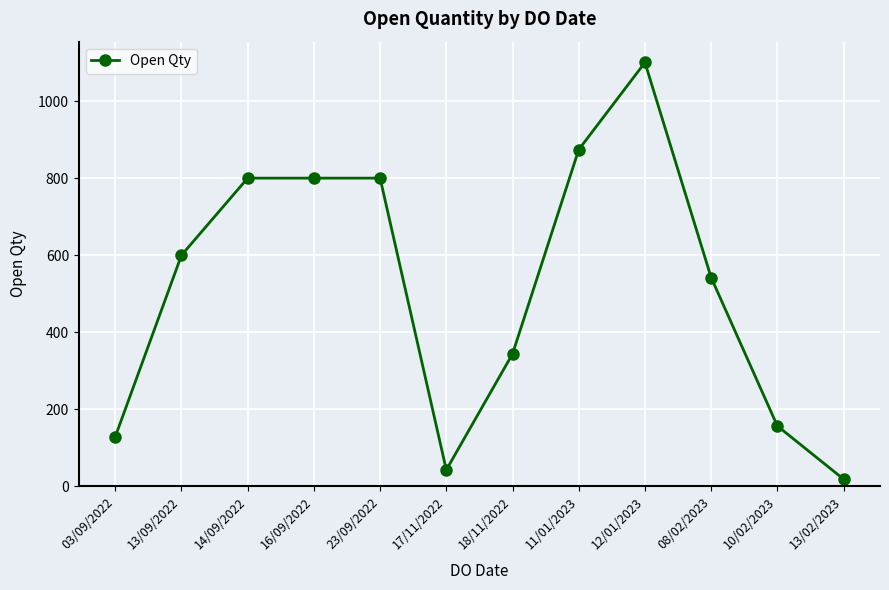

Which label corresponds to the smallest value in the chart?

13/02/2023